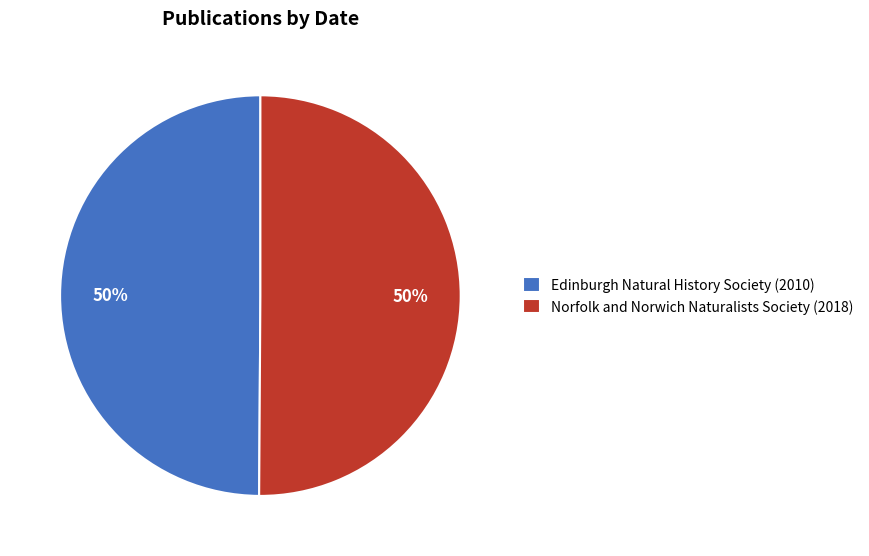

Is the sum of Edinburgh Natural History Society (2010) and Norfolk and Norwich Naturalists Society (2018) greater than half?

Yes